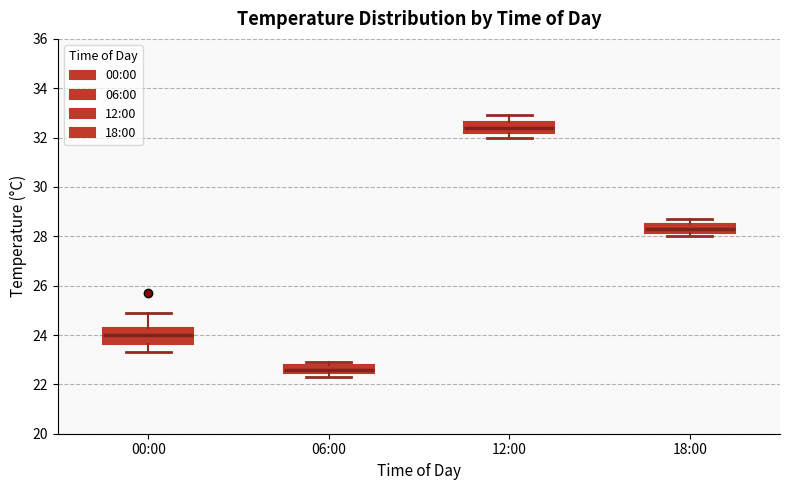

Reading left to right, read every box against the y-axis: the position of its median line, the range the box covers, and the ends of its whiskers. The values are not printed on the chart, so give them approximately, as read against the axis.

00:00: median 24.0, box 23.6 to 24.4, whiskers 23.4 to 25.0
06:00: median 22.6, box 22.4 to 22.8, whiskers 22.4 (just below the box's lower edge) to 23.0
12:00: median 32.4, box 32.2 to 32.6, whiskers 32.0 to 33.0
18:00: median 28.4, box 28.2 to 28.6, whiskers 28.0 to 28.8